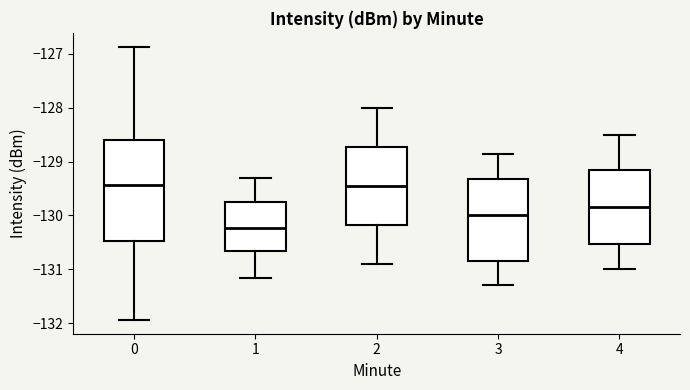

Which box's median line is the lowest?

1